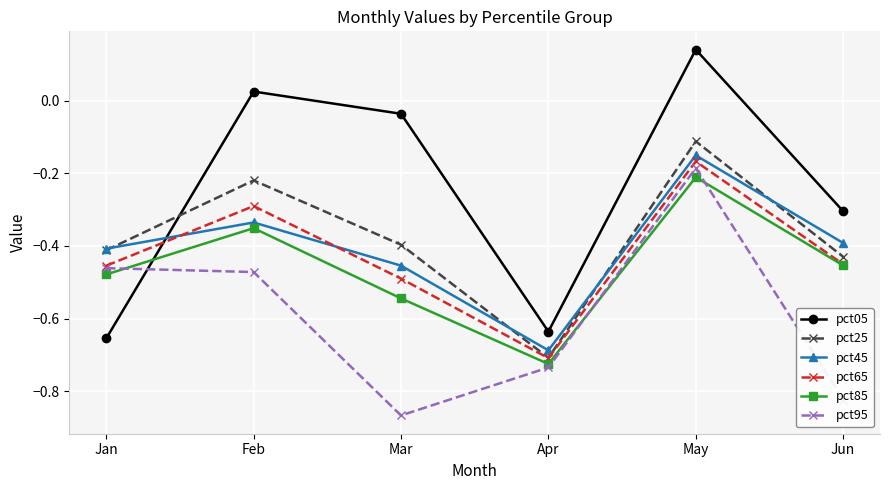

How many interior local valleys does the pct95 series have?

1